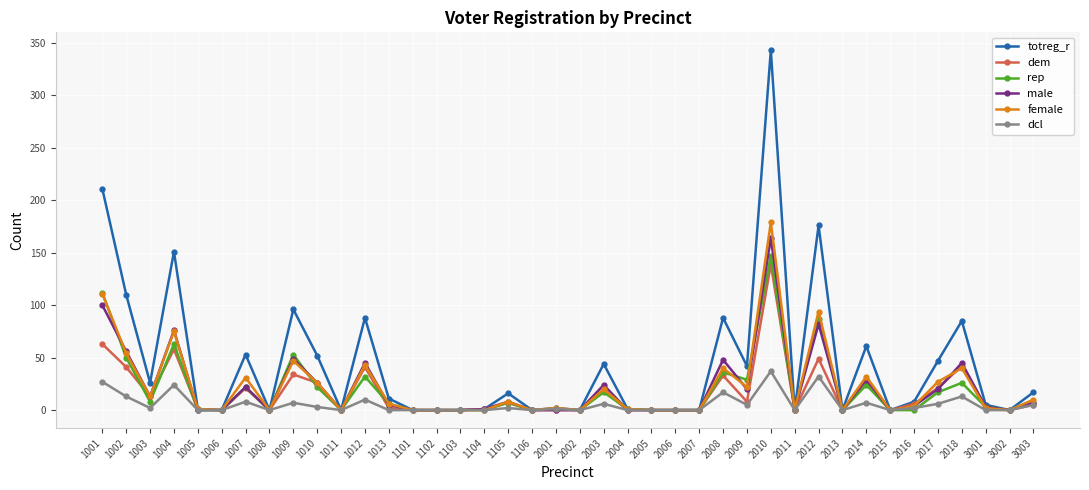

How many values in the female series are below 4?

20